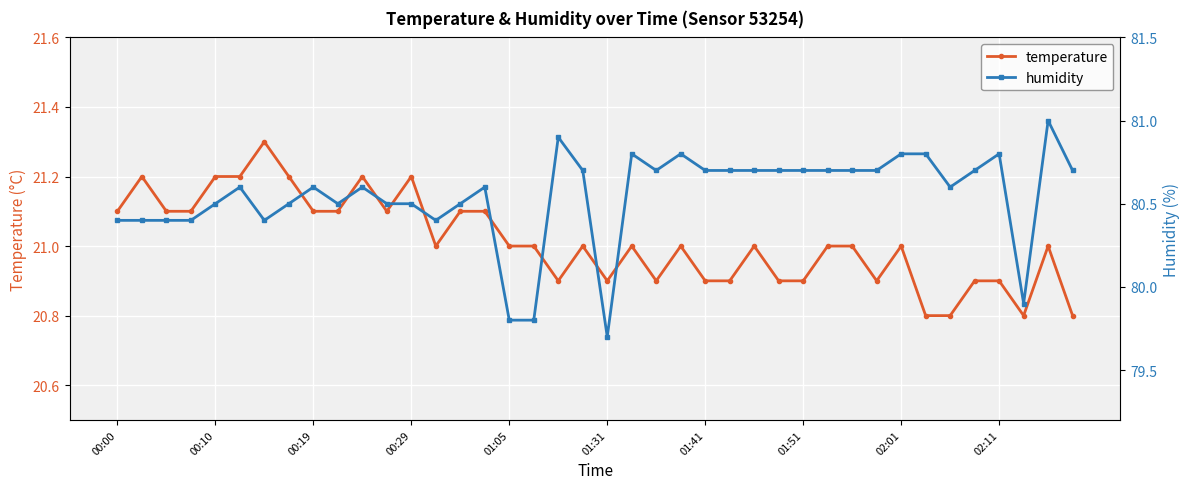

What is the difference between the maximum and second lowest values in the temperature series?

0.5